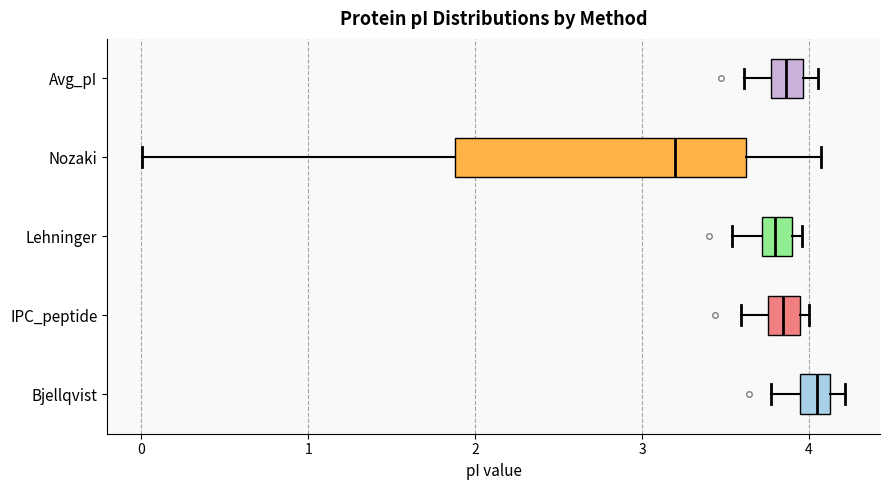

Which box's median line is the furthest to the left?

Nozaki